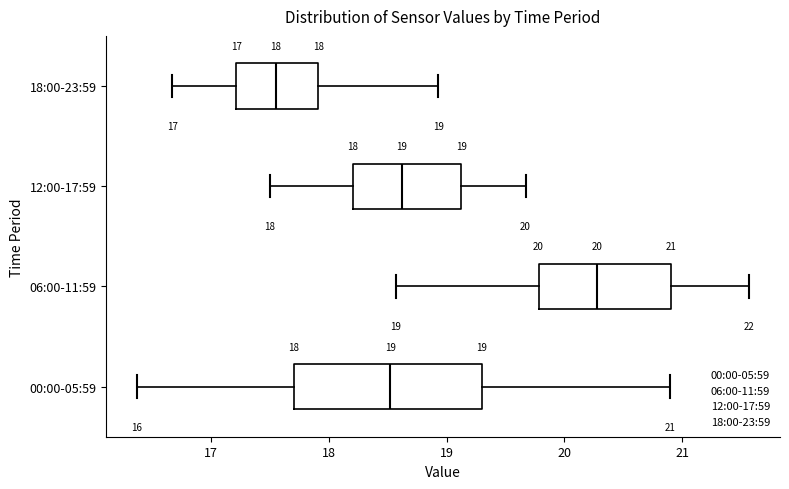

Which box has the furthest to the right median line?

06:00-11:59